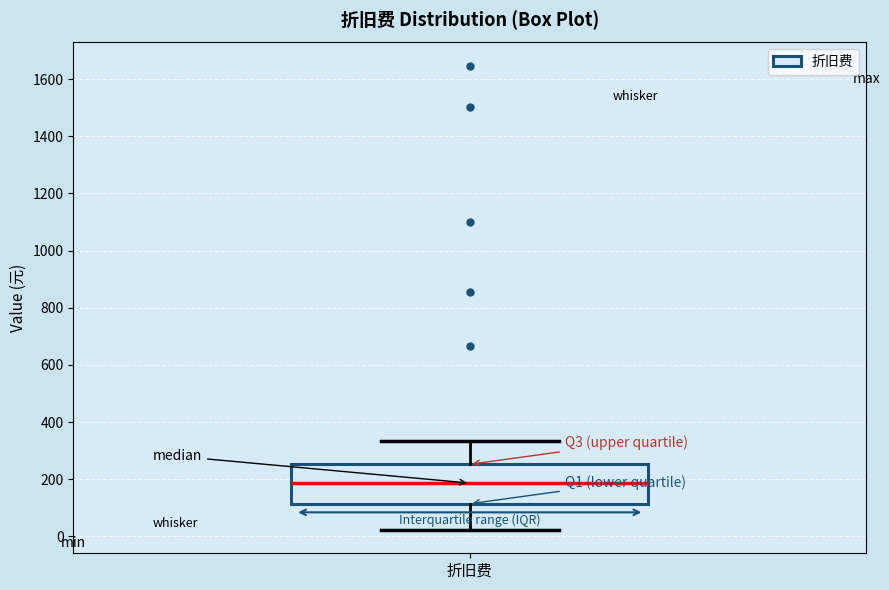

Read this box plot against the y-axis: the position of the median line, the range covered by the box, and the ends of both whiskers. The values are not printed on the chart, so give them approximately, as read against the axis.

median 180, box 120 to 260, whiskers 20 to 340